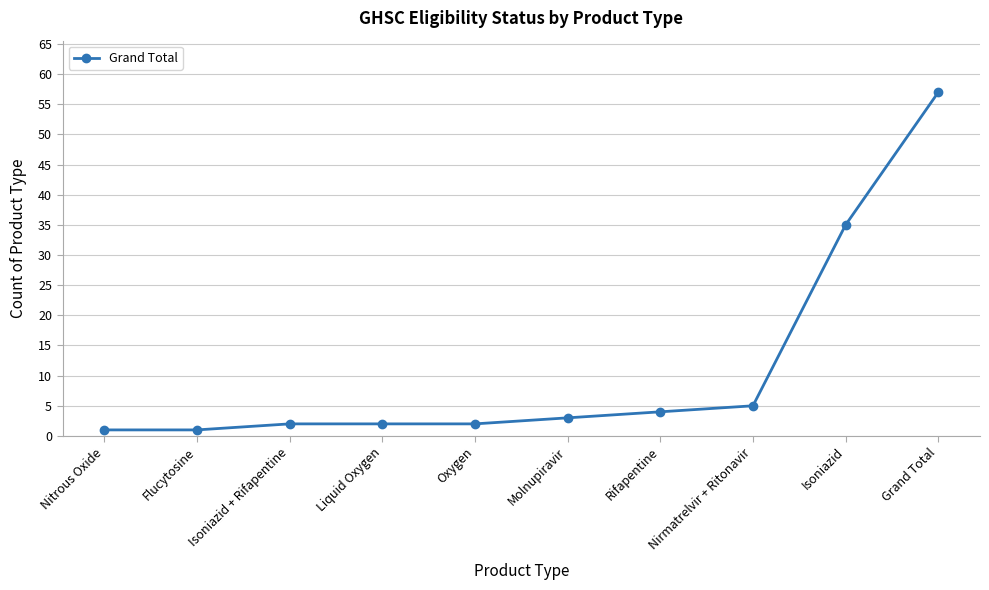

Is it true that the value at Rifapentine is 2?

False